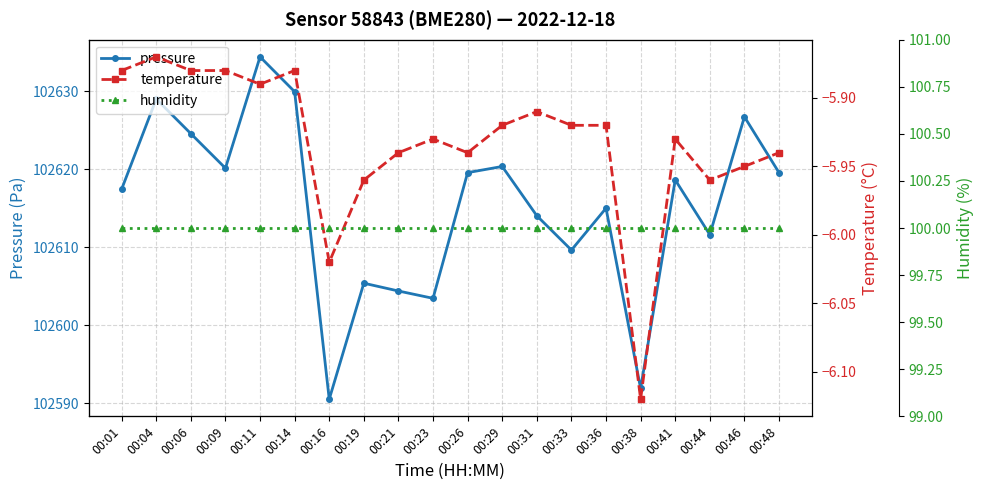

The humidity series shows 100.0 at 00:09. True or false?

True